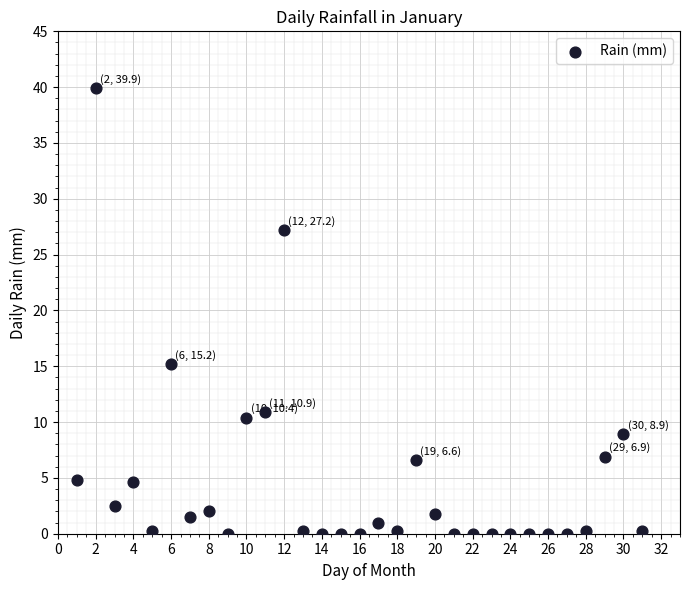

What Y value in the scatter plot is closest to 19?

15.2